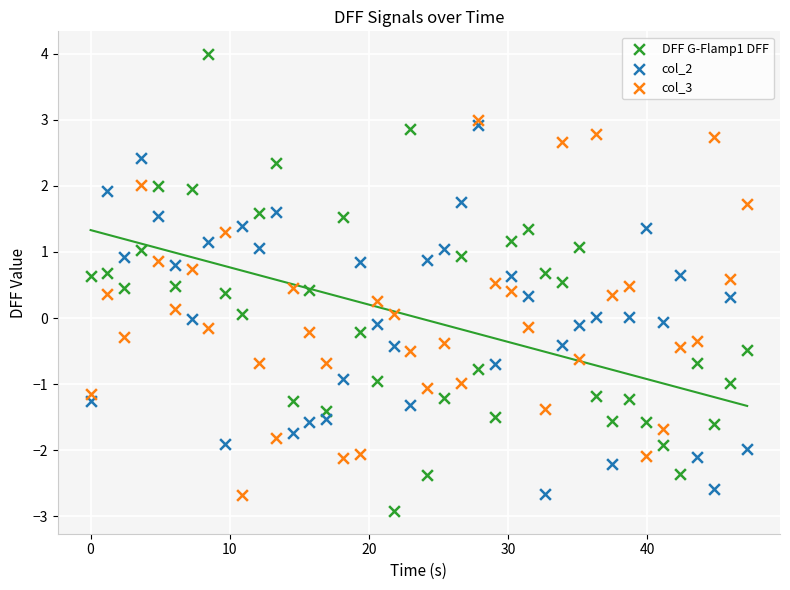

Which series has the largest Y range (max minus min)?

DFF G-Flamp1 DFF